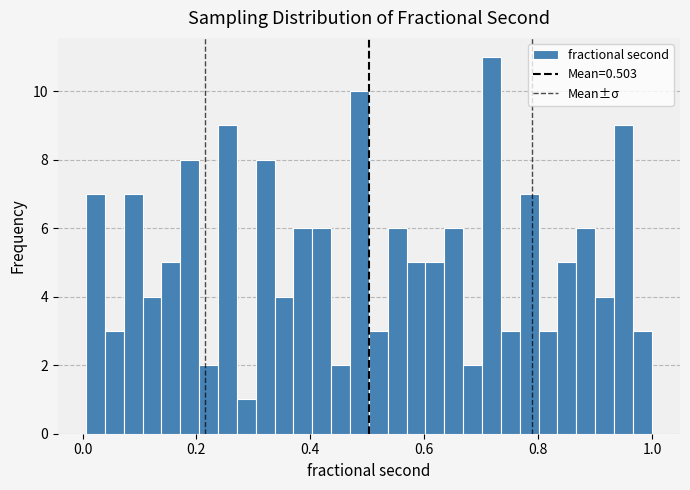

Read against the x-axis, roughly where is the centre of the tallest bar?

0.72